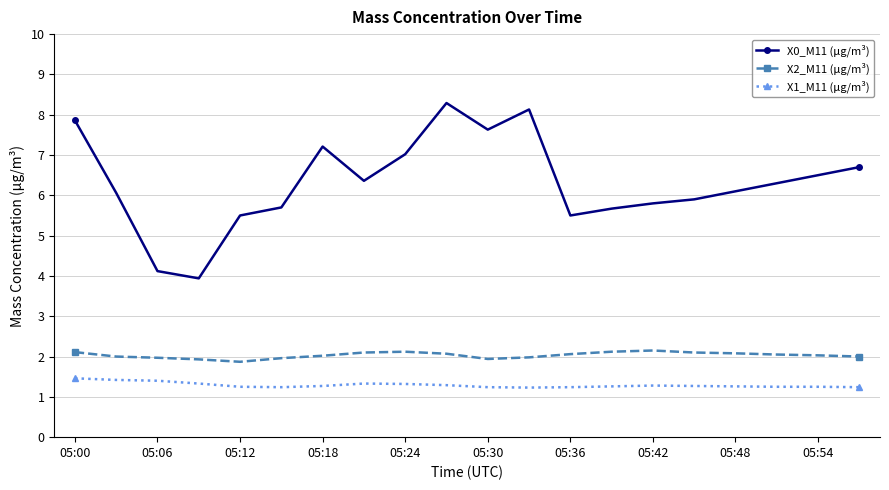

What is the maximum value for X0_M11 (μg/m³)?

8.3